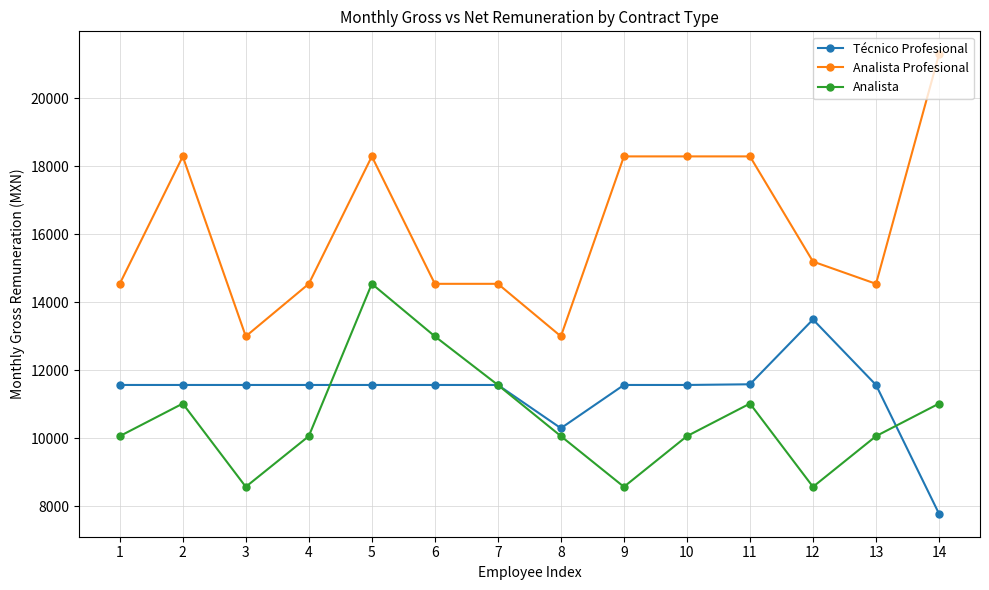

How many categories are shown in the chart?

14